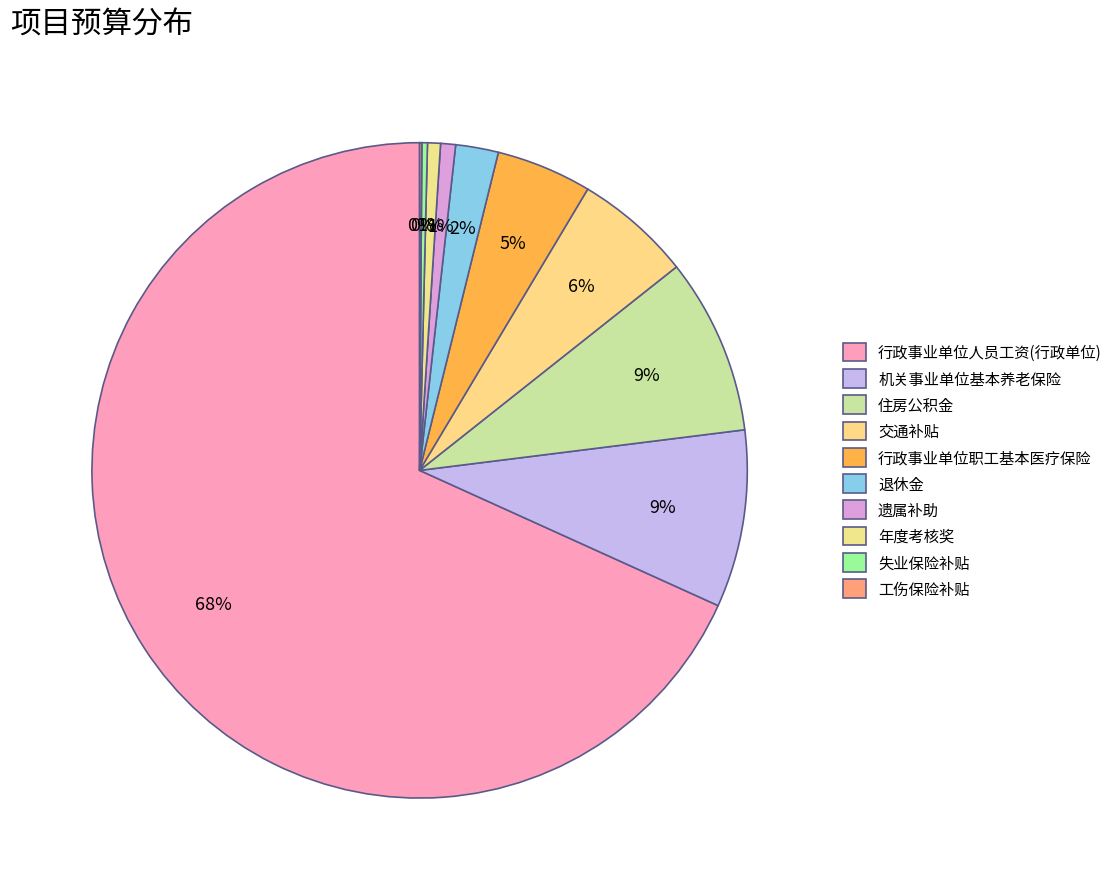

The 退休金 slice represents 9% of the pie. True or false?

False